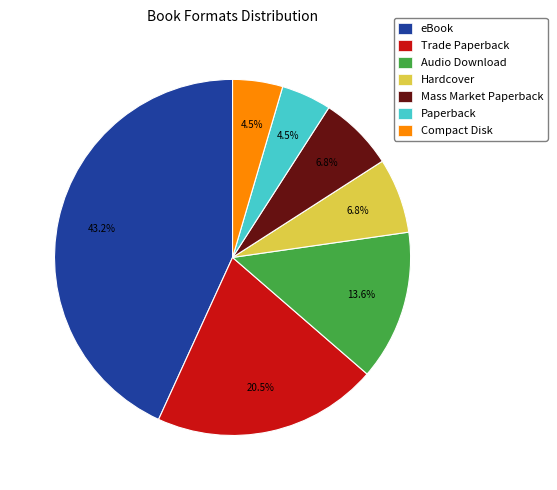

The Mass Market Paperback slice represents 17% of the pie. True or false?

False